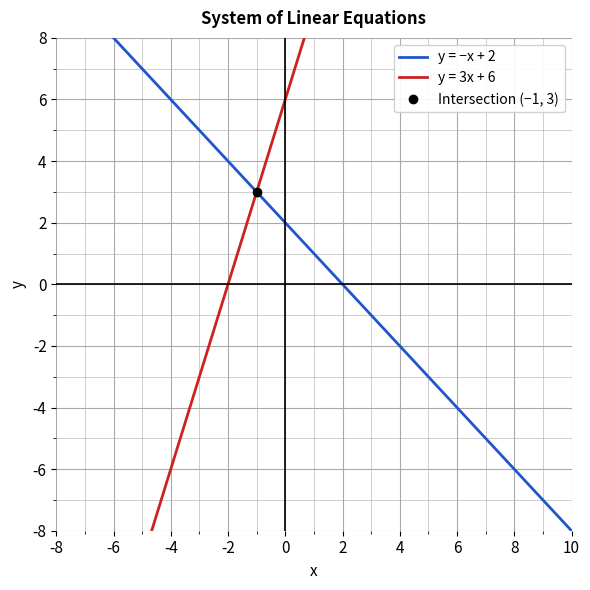

What is the value of the 3rd point from the left?

6